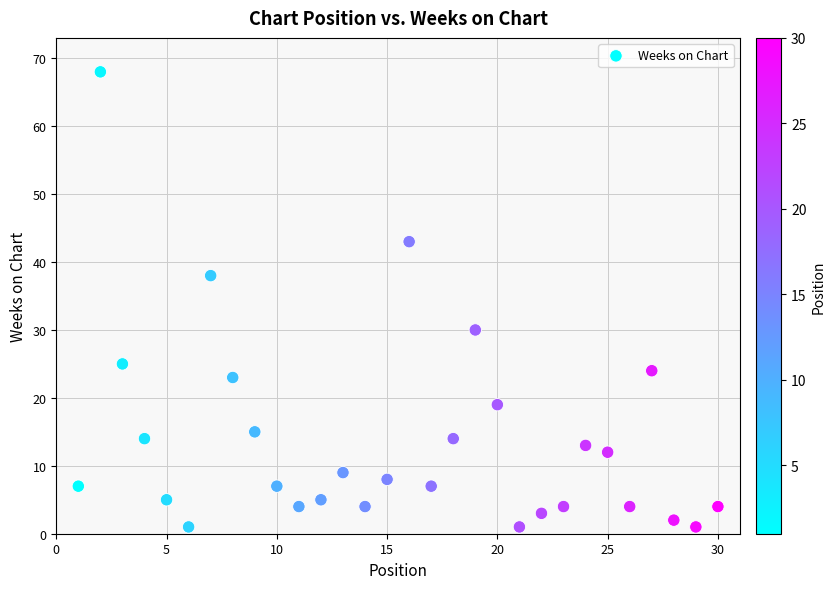

What is the range of Y values (max minus min)?

67